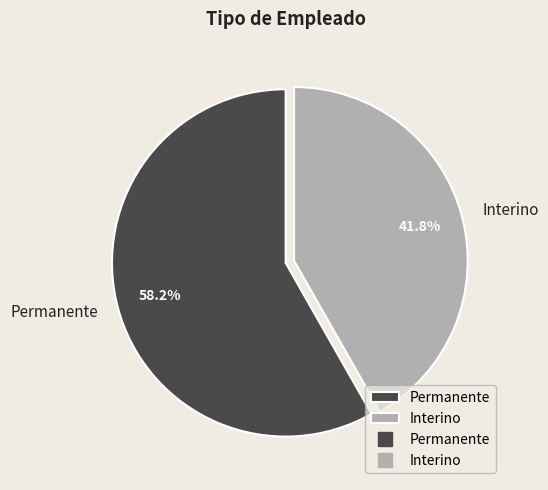

What portion of the pie excludes Permanente?

41.8%